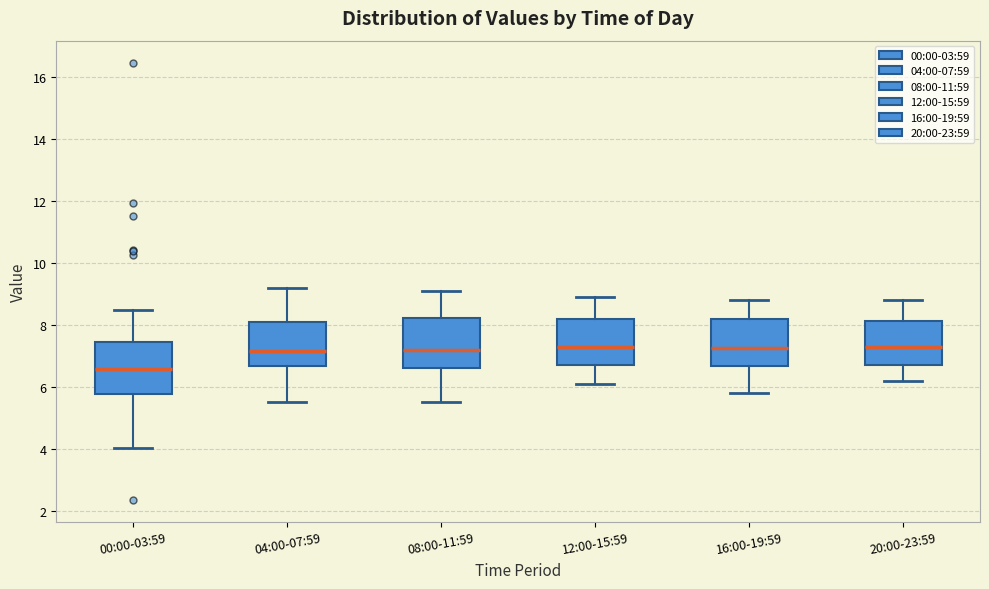

Reading left to right, read every box against the y-axis: the position of its median line, the range the box covers, and the ends of its whiskers. The values are not printed on the chart, so give them approximately, as read against the axis.

00:00-03:59: median 6.6, box 5.8 to 7.4, whiskers 4.0 to 8.4
04:00-07:59: median 7.2, box 6.6 to 8.2, whiskers 5.6 to 9.2
08:00-11:59: median 7.2, box 6.6 to 8.2, whiskers 5.6 to 9.2
12:00-15:59: median 7.4, box 6.8 to 8.2, whiskers 6.2 to 9.0
16:00-19:59: median 7.2, box 6.6 to 8.2, whiskers 5.8 to 8.8
20:00-23:59: median 7.4, box 6.8 to 8.2, whiskers 6.2 to 8.8